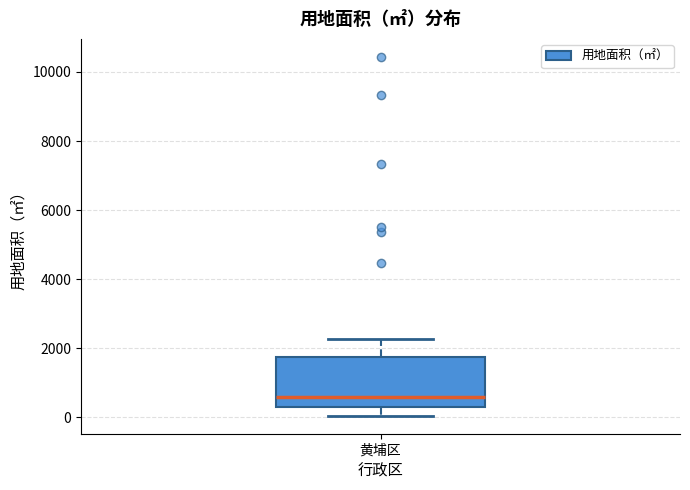

Transcribe this box plot: give where the median line is, the range the box spans, and where the two whiskers end, as read against the y-axis. The values are not printed on the chart, so give them approximately, as read against the axis.

median 600, box 200 to 1800, whiskers 0 to 2200